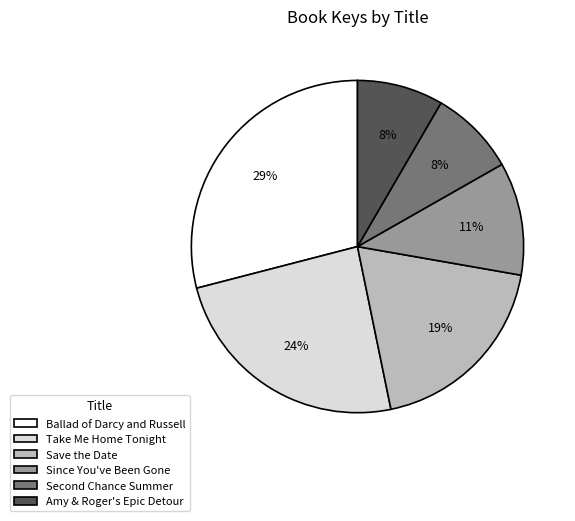

Which category has the biggest portion of the pie?

Ballad of Darcy and Russell